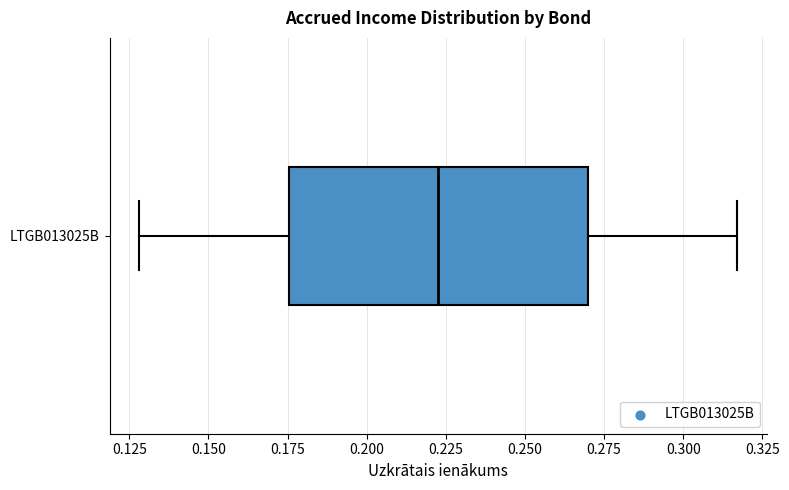

Read this box plot against the x-axis: the position of the median line, the range covered by the box, and the ends of both whiskers. The values are not printed on the chart, so give them approximately, as read against the axis.

median 0.225, box 0.175 to 0.270, whiskers 0.130 to 0.315